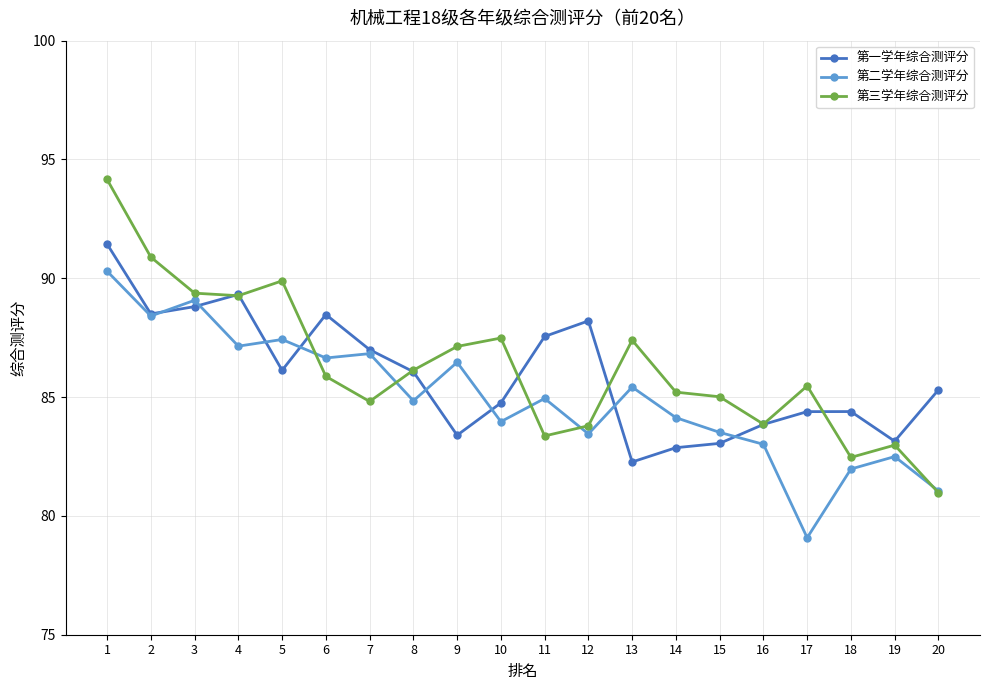

Is the value of 第三学年综合测评分 at 16 greater than the value of 第一学年综合测评分 at 9?

Yes